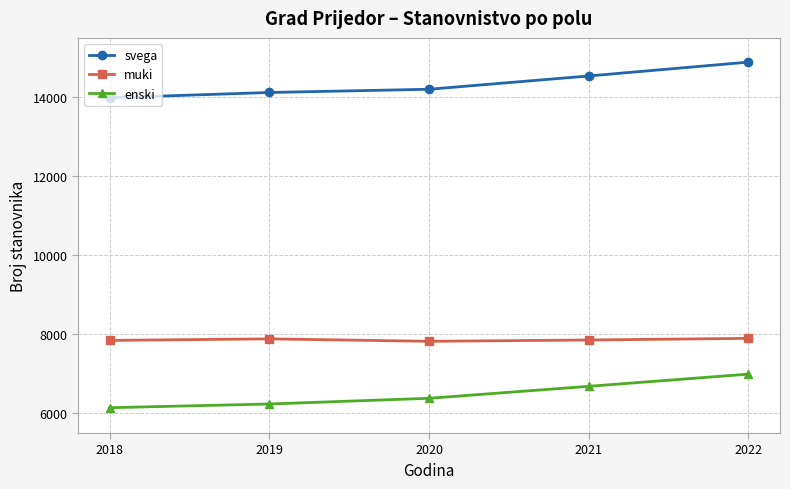

True or false: enski and svega cross at least once.

False